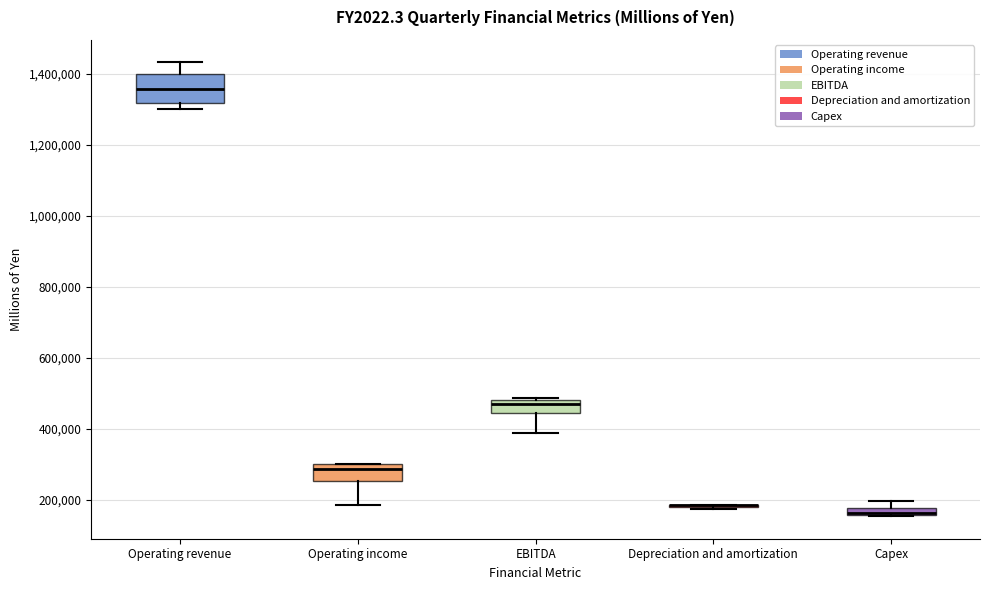

Where does the median line of the box for Operating income sit on the y-axis? The values are not printed on the chart, so give them approximately, as read against the axis.

280000